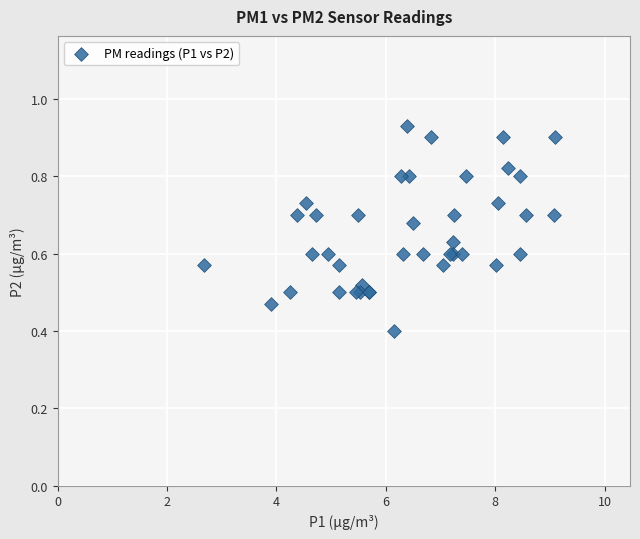

What Y value in the scatter plot is closest to 0?

0.4